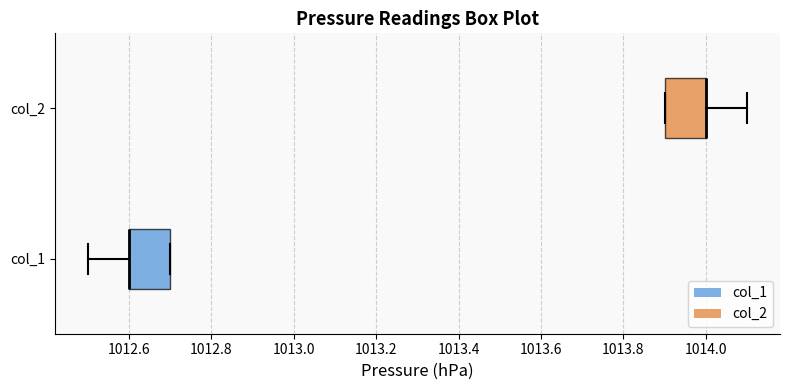

Reading bottom to top, read every box against the x-axis: the position of its median line, the range the box covers, and the ends of its whiskers. The values are not printed on the chart, so give them approximately, as read against the axis.

col_1: median 1012.6 (drawn on the box's left edge), box 1012.6 to 1012.7, whiskers 1012.5 to 1012.7
col_2: median 1014.0 (drawn on the box's right edge), box 1013.9 to 1014.0, whiskers 1013.9 to 1014.1